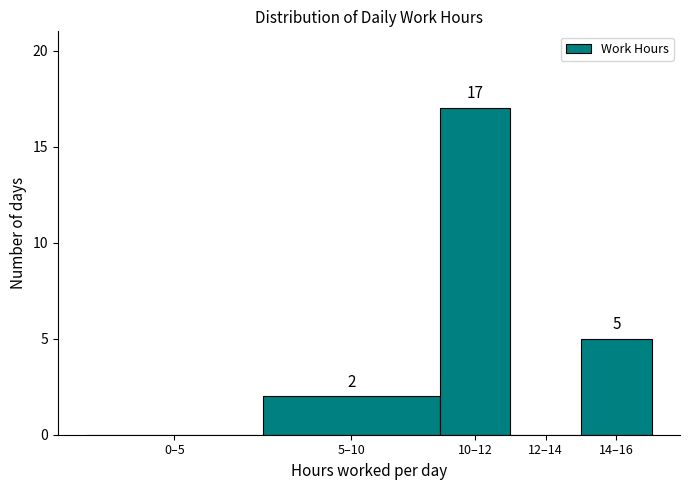

Reading left to right, what are all the values shown in this chart?

0–5=0	5–10=2	10–12=17	12–14=0	14–16=5